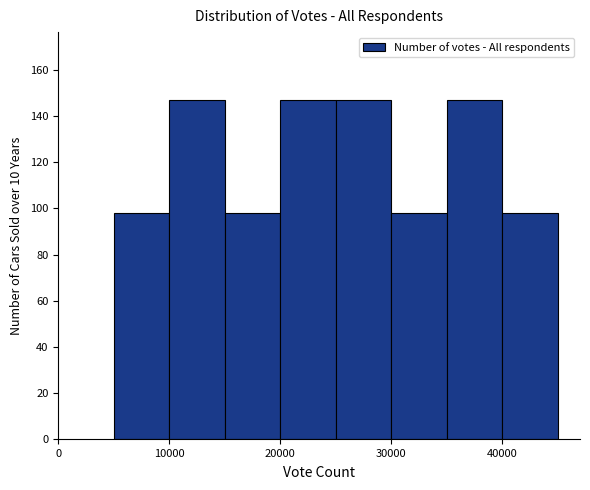

Reading left to right, list every bar in this chart as the range it spans on the x-axis followed by its height. The values are not printed on the chart, so give them approximately, as read against the axis.

5000 to 10000: 98
10000 to 15000: 148
15000 to 20000: 98
20000 to 25000: 148
25000 to 30000: 148
30000 to 35000: 98
35000 to 40000: 148
40000 to 45000: 98